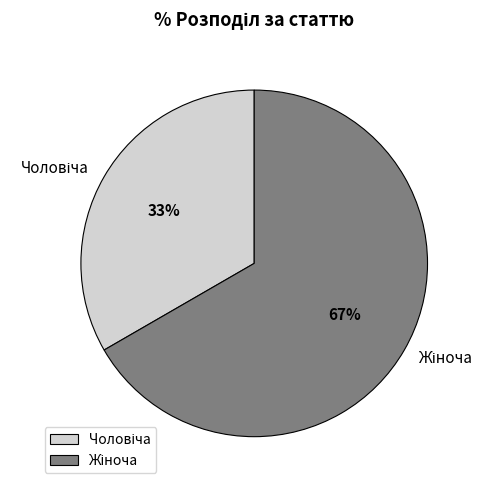

Is there any slice that represents more than half of the pie?

Yes